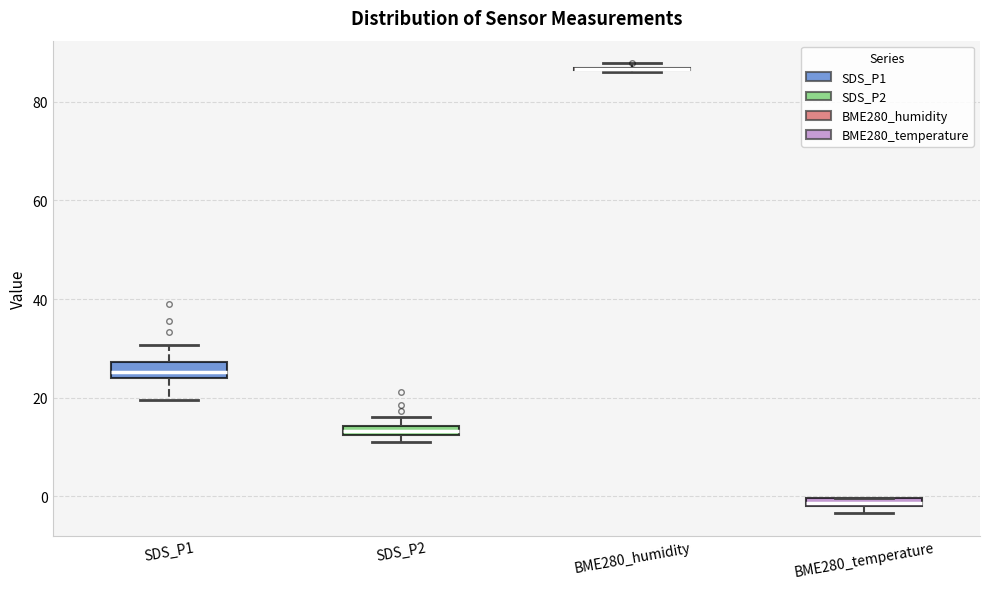

Where is the lower edge of the box for BME280_temperature on the y-axis? The values are not printed on the chart, so give them approximately, as read against the axis.

-2